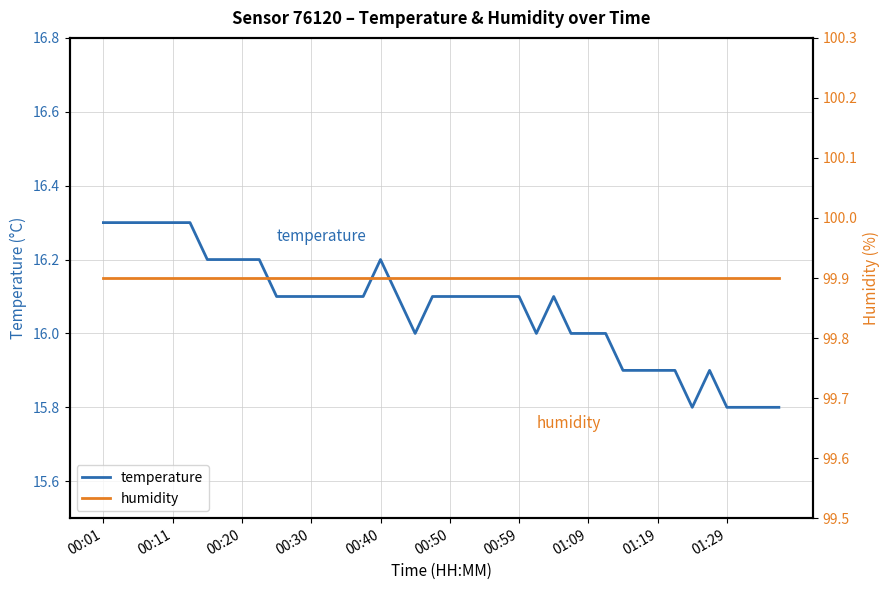

True or false: temperature and humidity cross at least once.

False